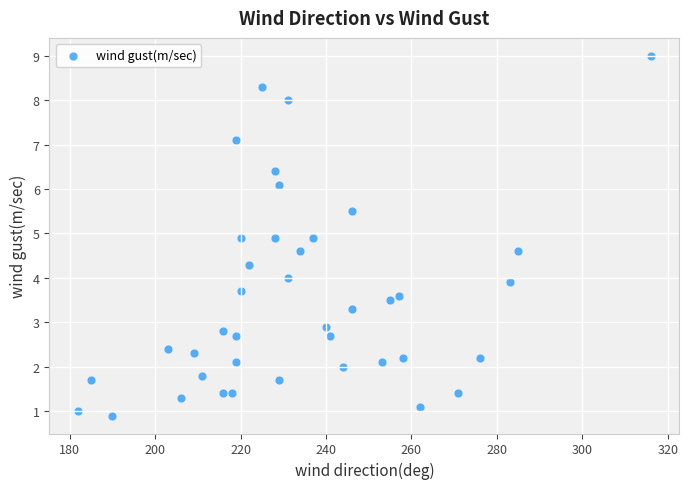

What is the range of Y values (max minus min)?

8.1